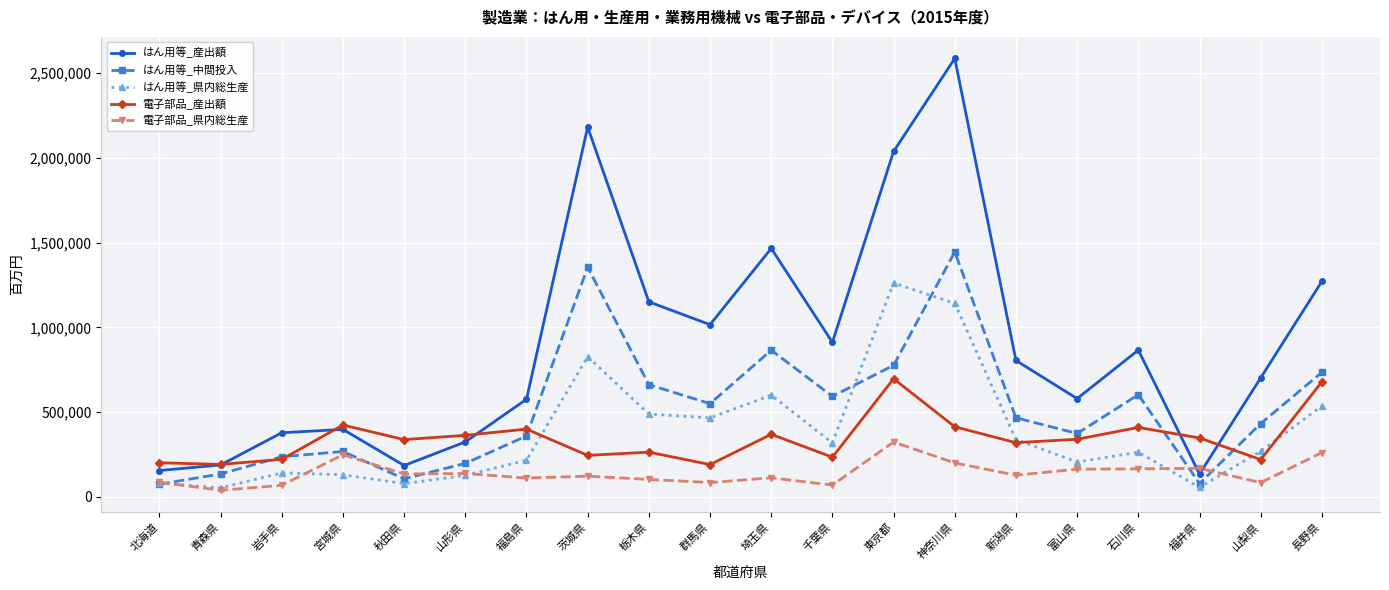

What is the value of the 電子部品_県内総生産 point at the 3rd from the left?

68279